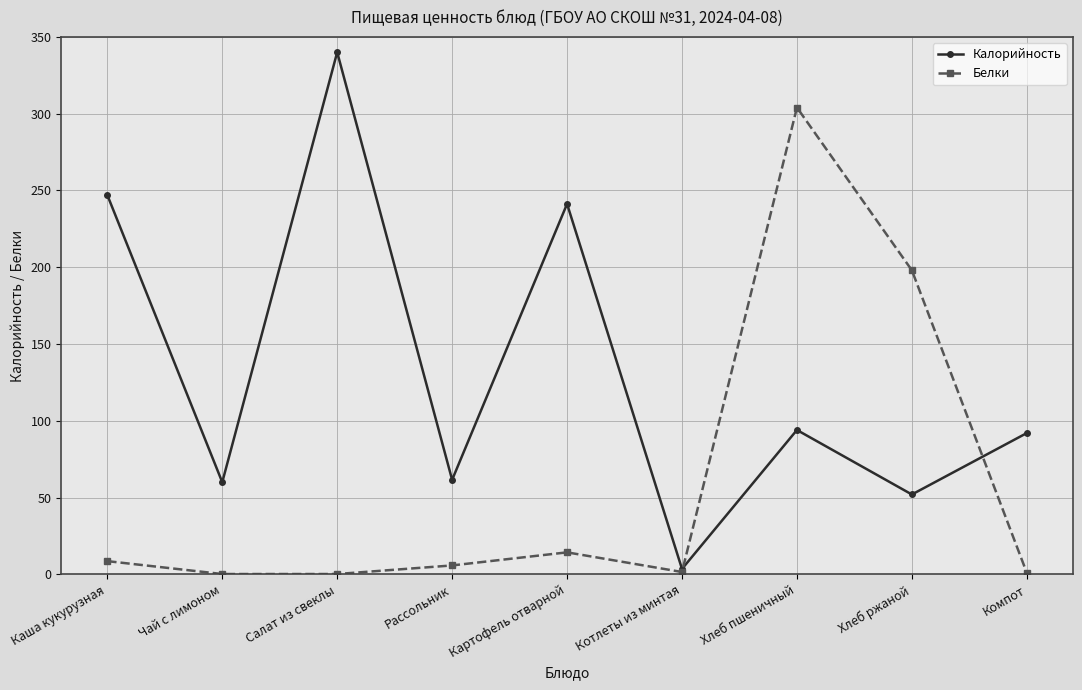

Rank the series by their maximum value, from highest to lowest.

Калорийность, Белки